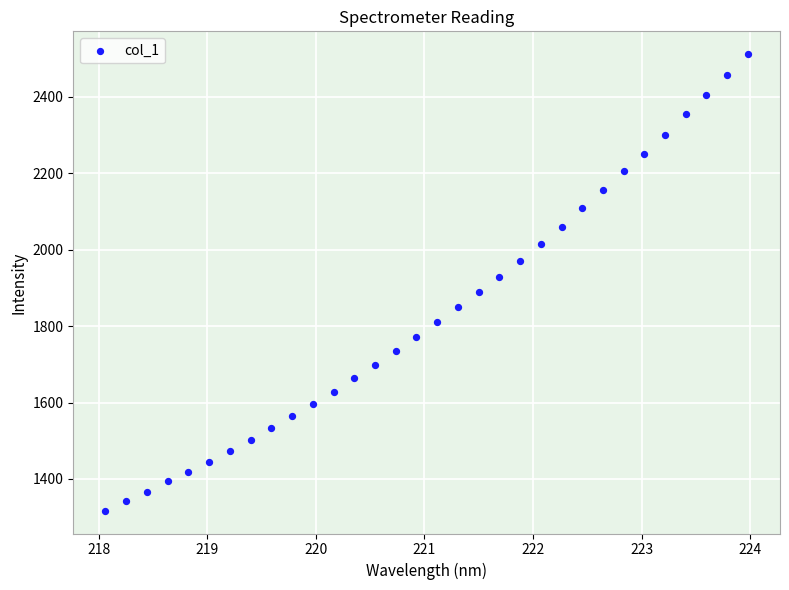

What is the range of Y values (max minus min)?

1194.7